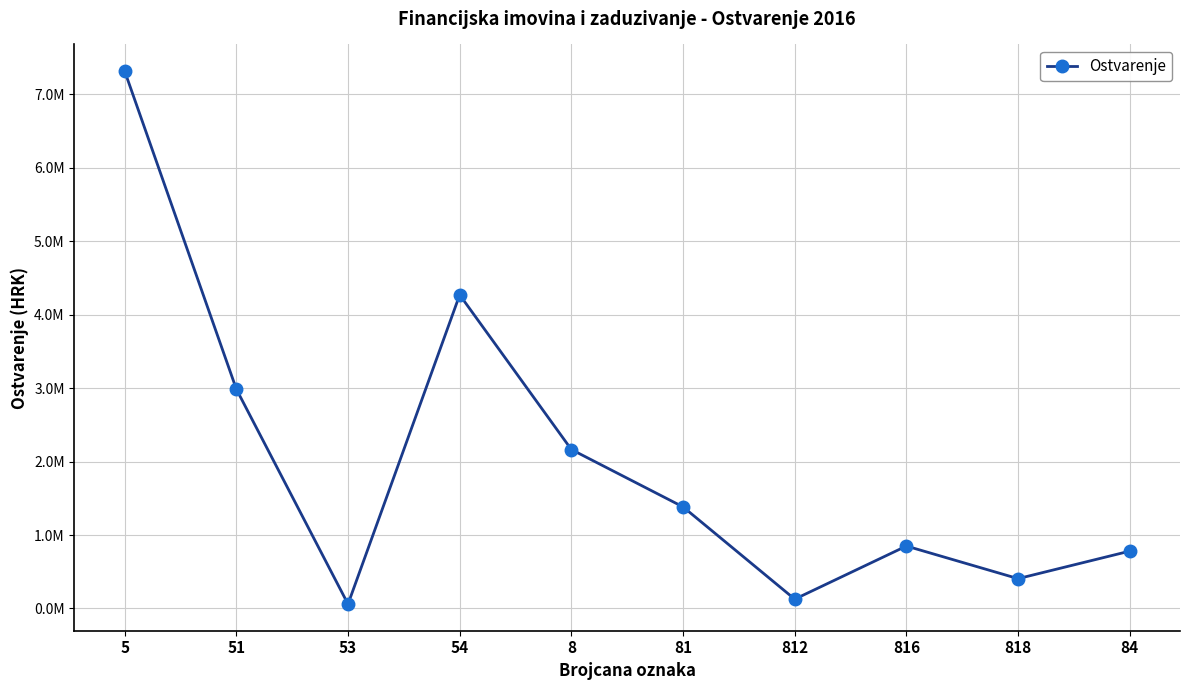

Which has a higher value, 5 or 8?

5